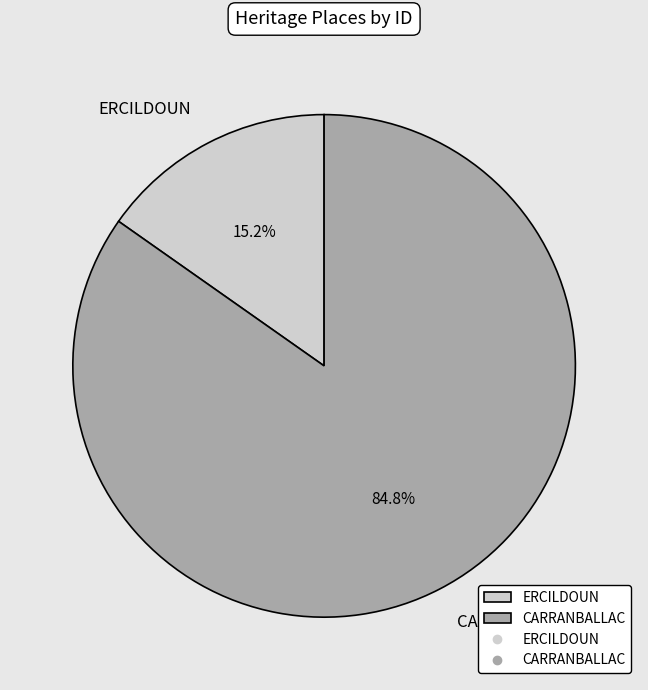

How many segments does this pie chart have?

2